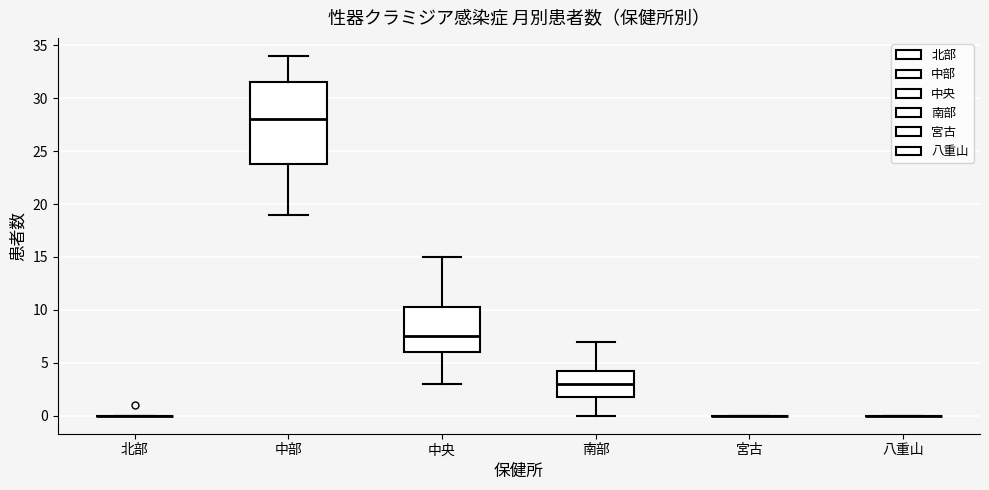

Which box is the tallest, from its lower edge to its upper edge?

中部